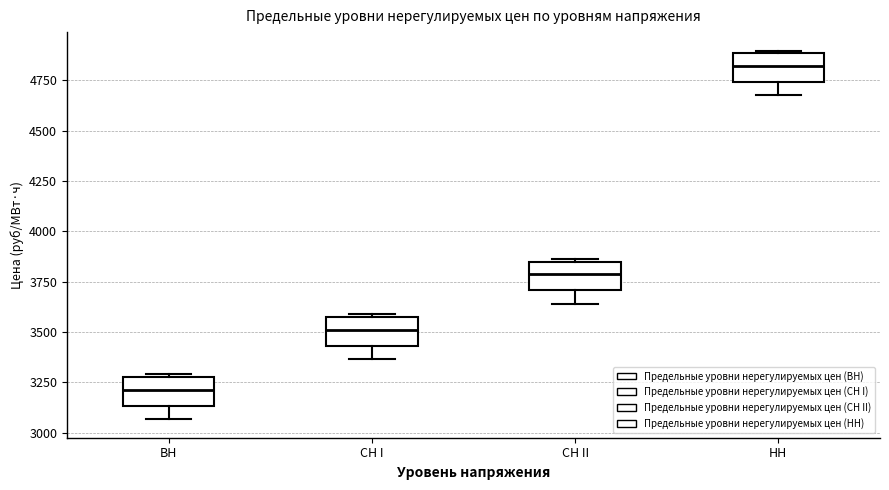

Reading left to right, read every box against the y-axis: the position of its median line, the range the box covers, and the ends of its whiskers. The values are not printed on the chart, so give them approximately, as read against the axis.

ВН: median 3200, box 3150 to 3300, whiskers 3050 to 3300
СН I: median 3500, box 3450 to 3550, whiskers 3350 to 3600
СН II: median 3800, box 3700 to 3850, whiskers 3650 to 3850
НН: median 4800, box 4750 to 4900, whiskers 4650 to 4900